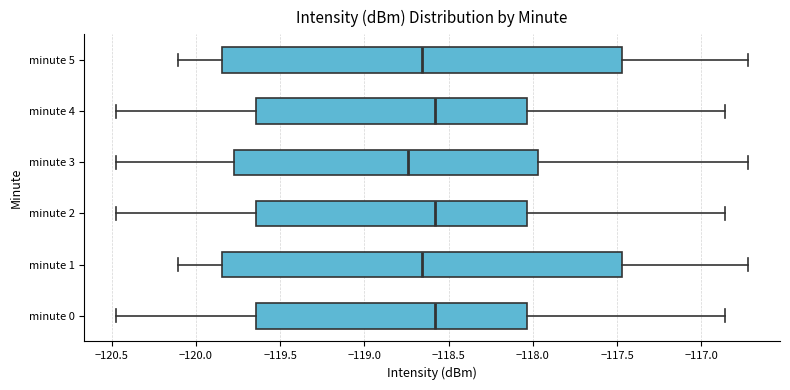

Reading bottom to top, transcribe this box plot: for each box, give where its median line is, the range the box spans, and where its two whiskers end, as read against the x-axis. The values are not printed on the chart, so give them approximately, as read against the axis.

minute 0: median -118.60, box -119.65 to -118.05, whiskers -120.50 to -116.85
minute 1: median -118.65, box -119.85 to -117.45, whiskers -120.10 to -116.70
minute 2: median -118.60, box -119.65 to -118.05, whiskers -120.50 to -116.85
minute 3: median -118.75, box -119.75 to -117.95, whiskers -120.50 to -116.70
minute 4: median -118.60, box -119.65 to -118.05, whiskers -120.50 to -116.85
minute 5: median -118.65, box -119.85 to -117.45, whiskers -120.10 to -116.70